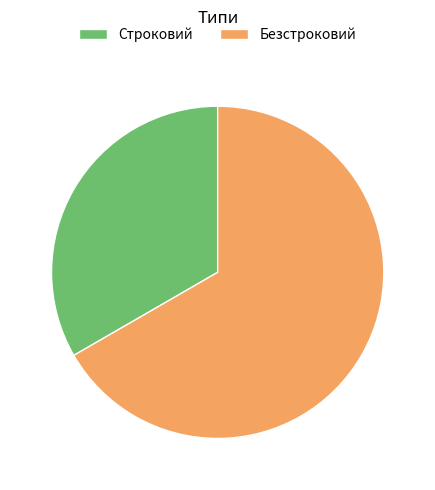

Is the sum of Безстроковий and Строковий greater than half?

Yes